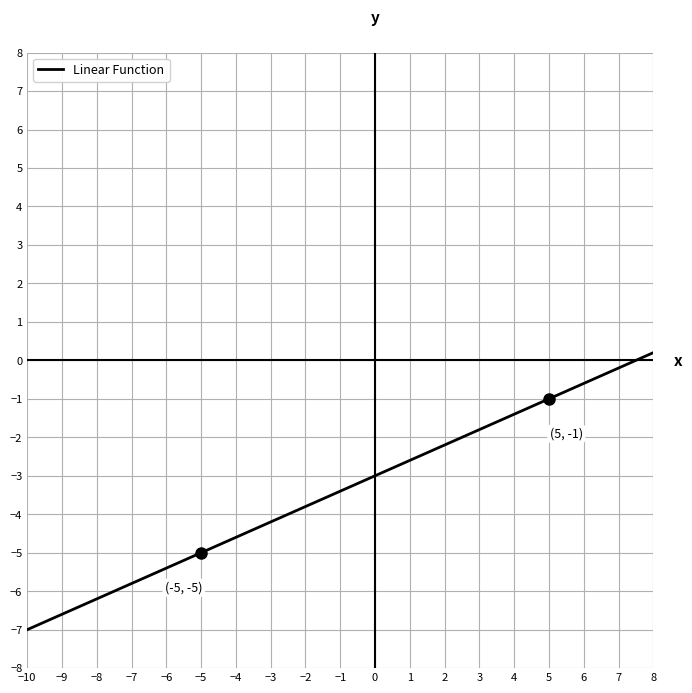

What is the average value?

-3.4